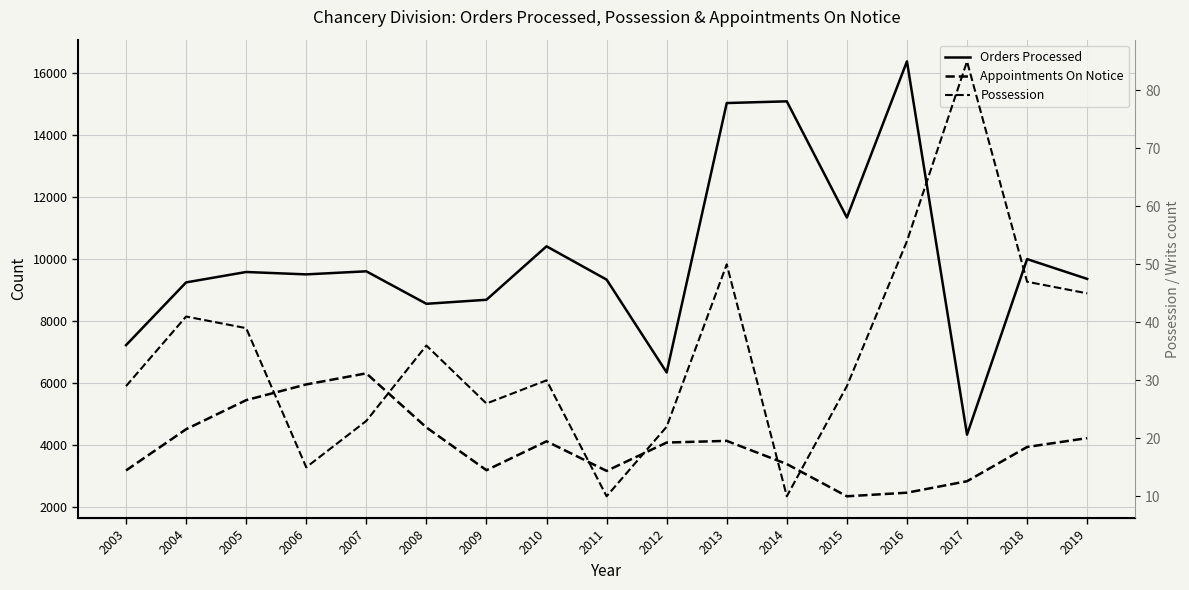

Rank the series by their maximum value, from lowest to highest.

Possession, Appointments On Notice, Orders Processed